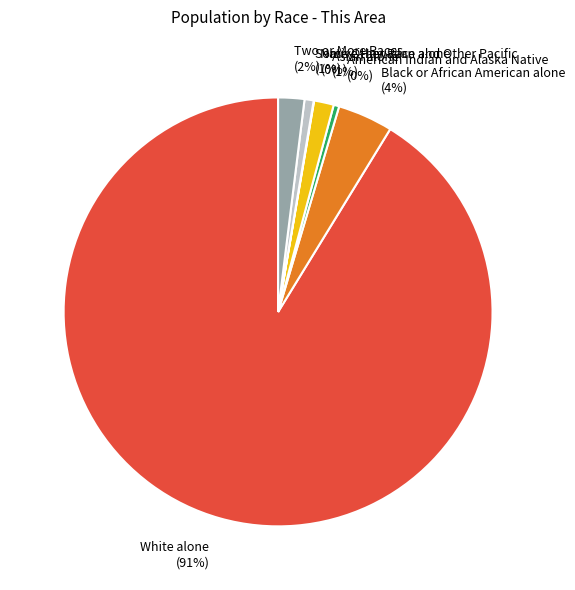

To the nearest percent, what portion does Black or African American alone represent?

4%